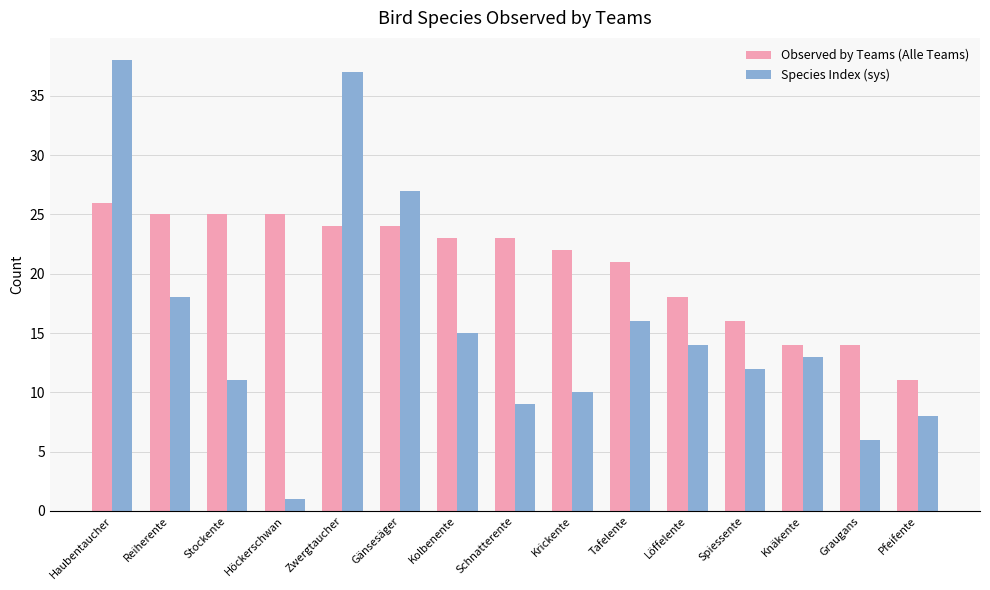

What is the maximum value shown in the chart?

38